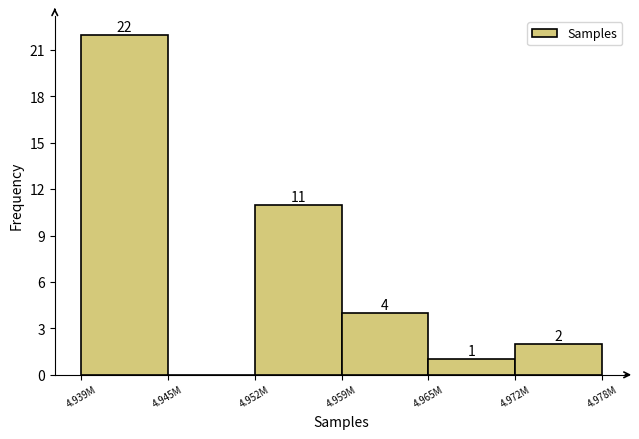

Reading right to left, extract all data points from this chart.

4.972M=2	4.965M=1	4.959M=4	4.952M=11	4.945M=0	4.939M=22